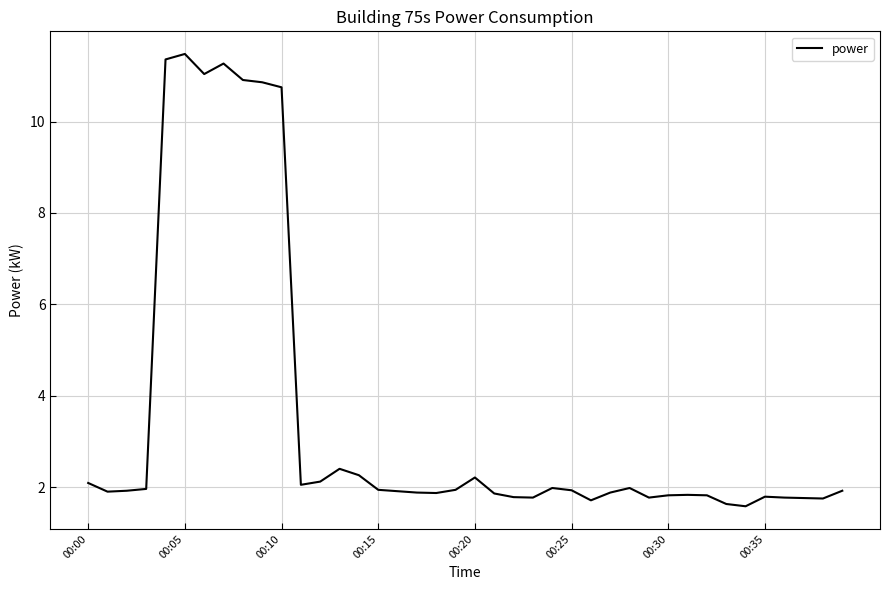

Is this an area chart (filled region under the line)?

No